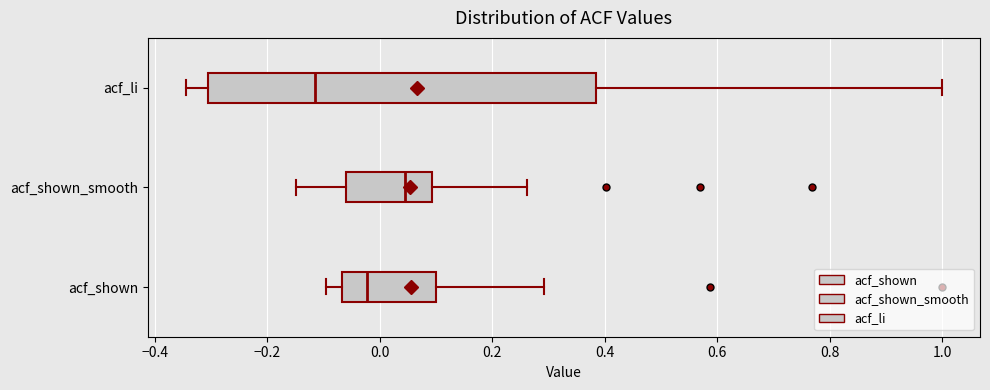

Reading bottom to top, read every box against the x-axis: the position of its median line, the range the box covers, and the ends of its whiskers. The values are not printed on the chart, so give them approximately, as read against the axis.

acf_shown: median -0.02, box -0.06 to 0.10, whiskers -0.10 to 0.30
acf_shown_smooth: median 0.04, box -0.06 to 0.10, whiskers -0.14 to 0.26
acf_li: median -0.12, box -0.30 to 0.38, whiskers -0.34 to 1.00